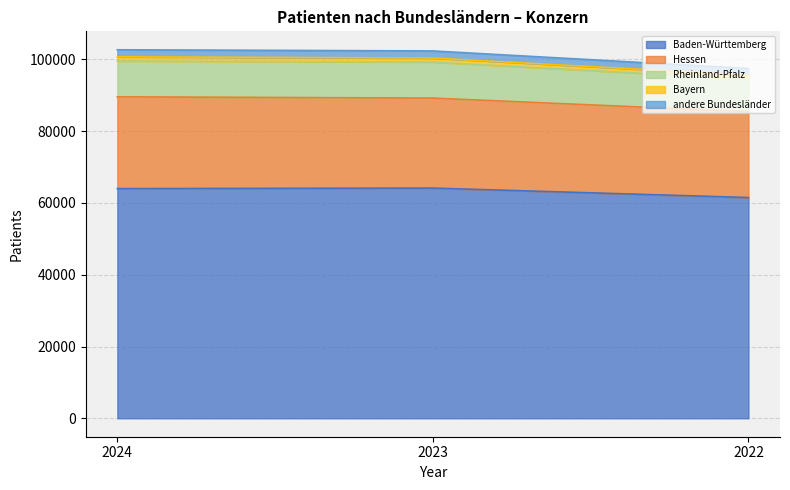

What are all the series names shown in the legend?

Baden-Württemberg, Hessen, Rheinland-Pfalz, Bayern, andere Bundesländer